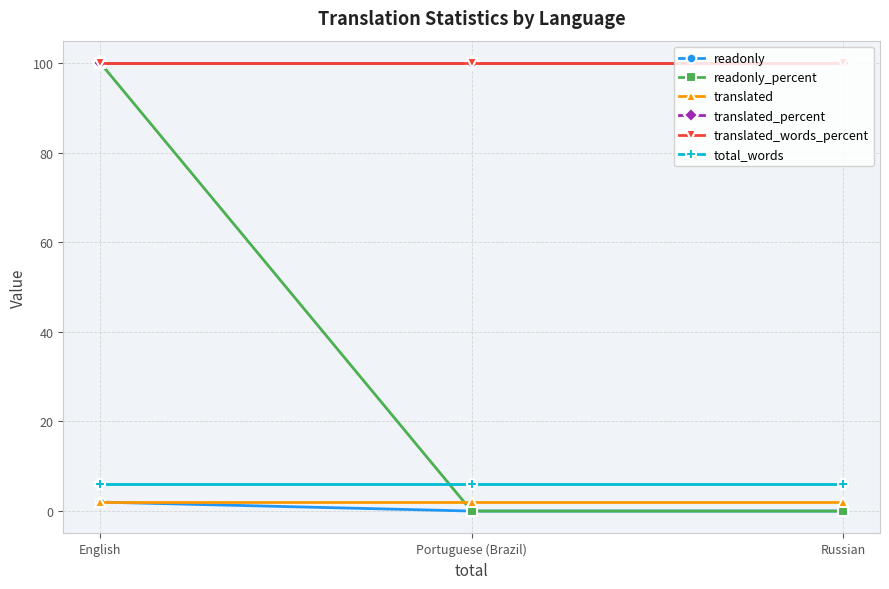

What is the label of the 1st point from the left?

English